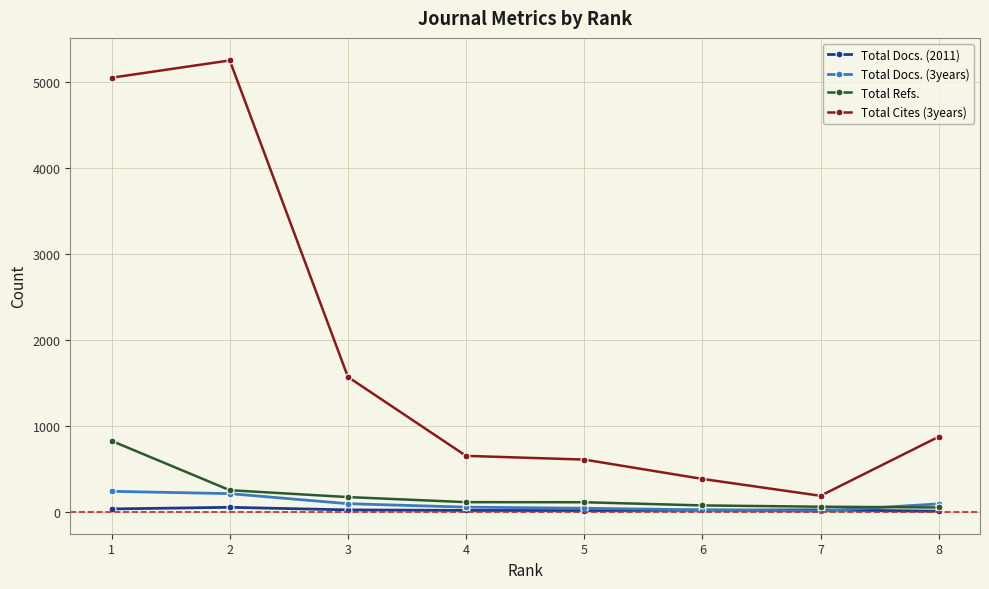

What is the greatest value displayed?

5249